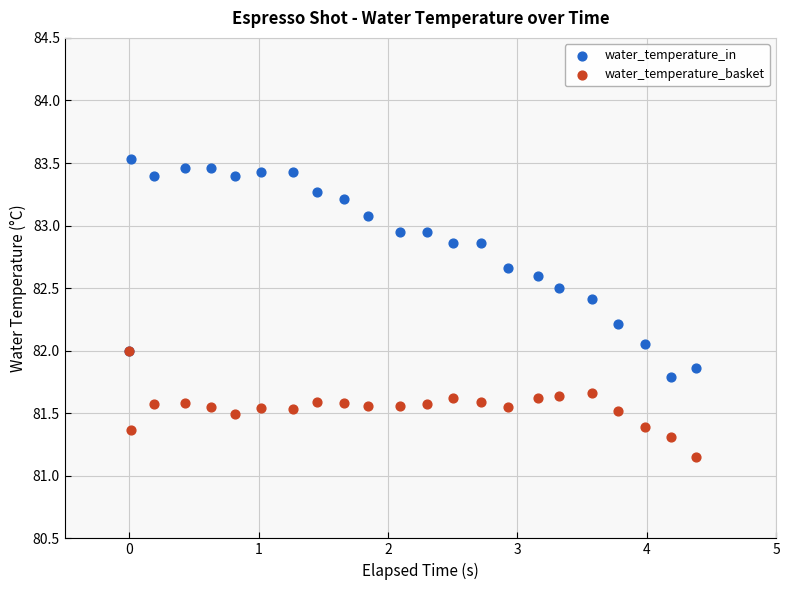

Which series reaches the minimum Y coordinate?

water_temperature_basket